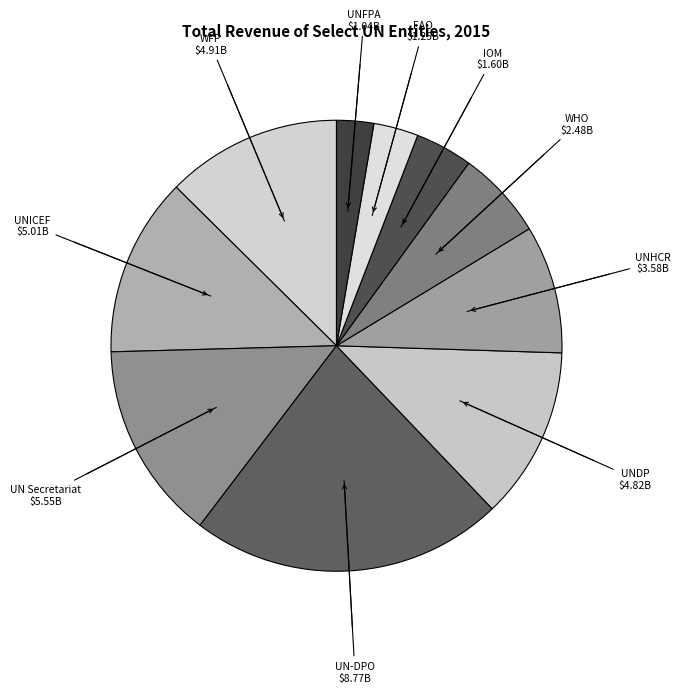

Is there any slice that represents more than half of the pie?

No